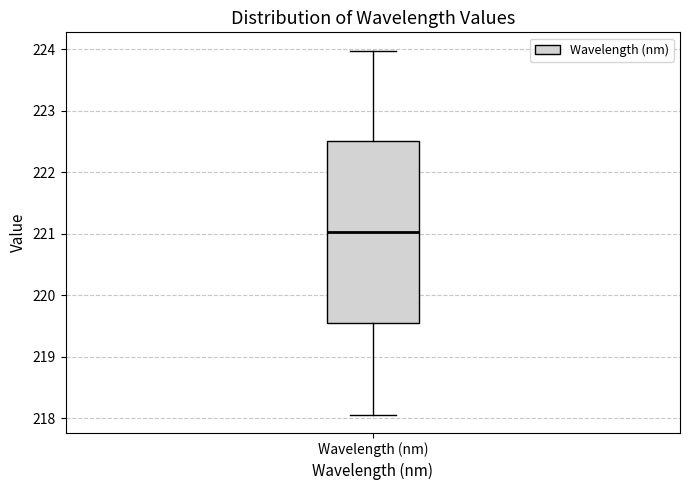

Transcribe this box plot: give where the median line is, the range the box spans, and where the two whiskers end, as read against the y-axis. The values are not printed on the chart, so give them approximately, as read against the axis.

median 221.0, box 219.5 to 222.5, whiskers 218.1 to 224.0